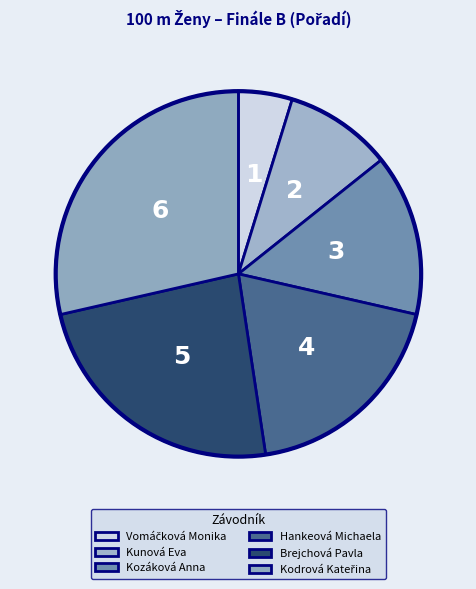

Between Kunová Eva and Kodrová Kateřina, which is larger?

Kodrová Kateřina